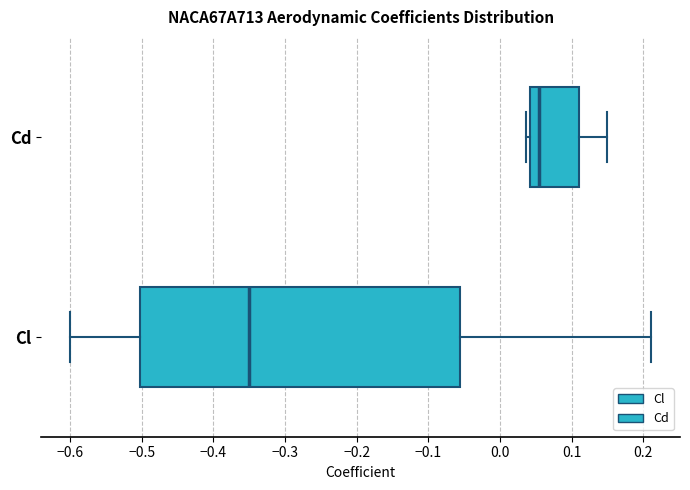

Which box's median line is the furthest to the left?

Cl